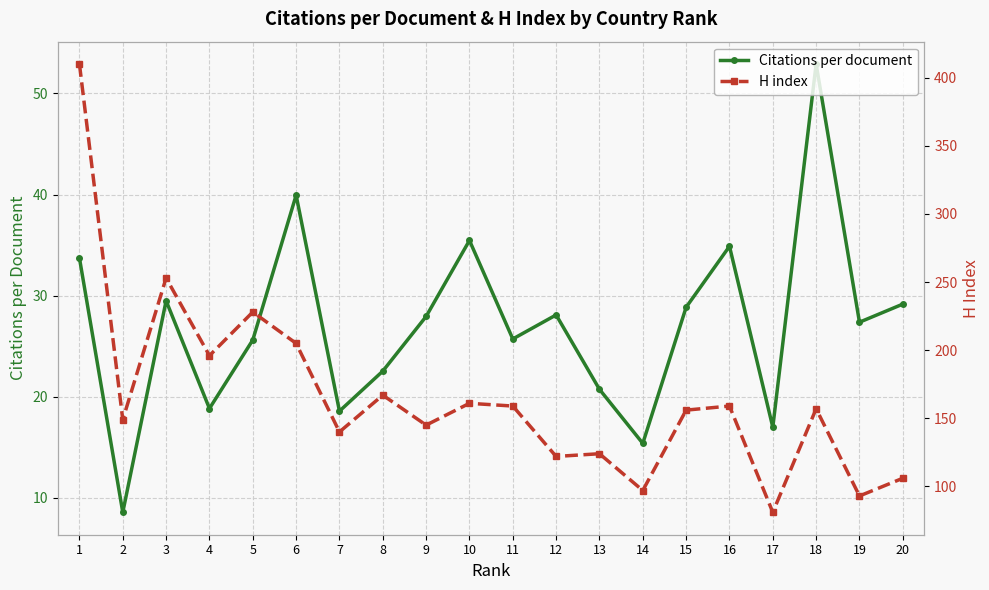

What is the value of the Citations per document point at the 17th from the left?

17.0